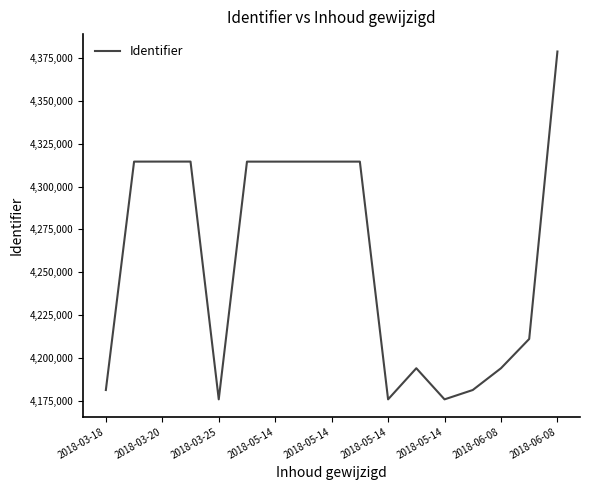

What is the difference between the maximum and minimum values?

203166